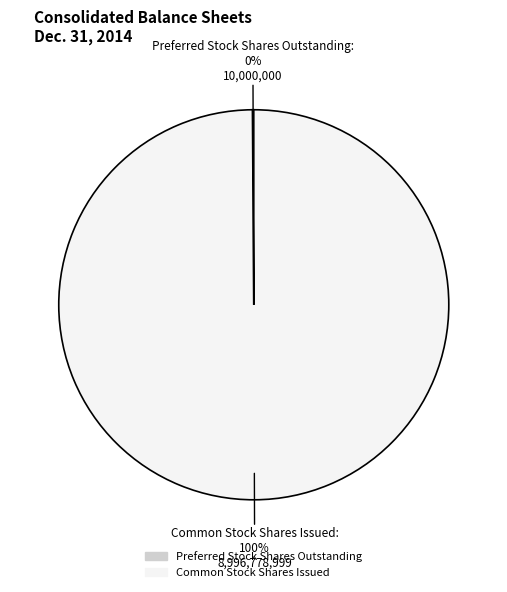

To the nearest percent, what is the average slice percentage?

50%